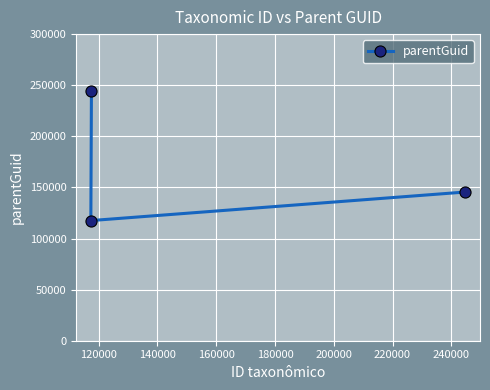

What is the average value?

169273